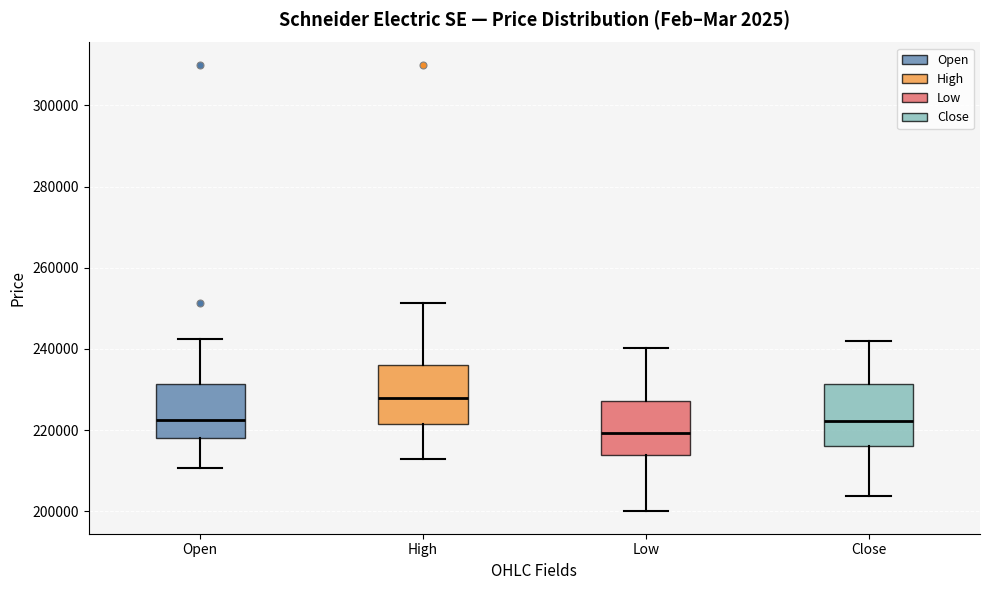

Reading left to right, transcribe this box plot: for each box, give where its median line is, the range the box spans, and where its two whiskers end, as read against the y-axis. The values are not printed on the chart, so give them approximately, as read against the axis.

Open: median 222000, box 218000 to 232000, whiskers 210000 to 242000
High: median 228000, box 222000 to 236000, whiskers 212000 to 252000
Low: median 220000, box 214000 to 228000, whiskers 200000 to 240000
Close: median 222000, box 216000 to 232000, whiskers 204000 to 242000